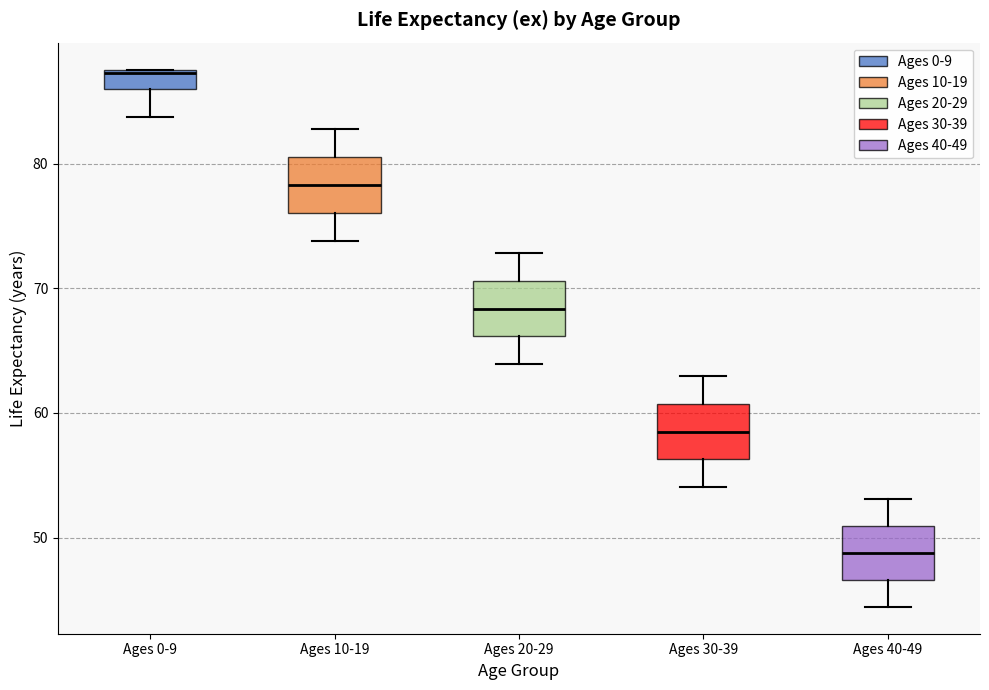

Reading left to right, transcribe this box plot: for each box, give where its median line is, the range the box spans, and where its two whiskers end, as read against the y-axis. The values are not printed on the chart, so give them approximately, as read against the axis.

Ages 0-9: median 87, box 86 to 88, whiskers 84 to 88
Ages 10-19: median 78, box 76 to 81, whiskers 74 to 83
Ages 20-29: median 68, box 66 to 71, whiskers 64 to 73
Ages 30-39: median 59, box 56 to 61, whiskers 54 to 63
Ages 40-49: median 49, box 47 to 51, whiskers 44 to 53